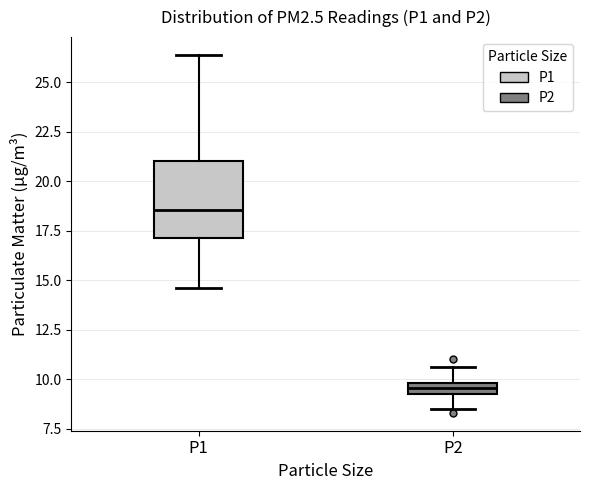

Where is the upper edge of the box for P2 on the y-axis? The values are not printed on the chart, so give them approximately, as read against the axis.

10.0